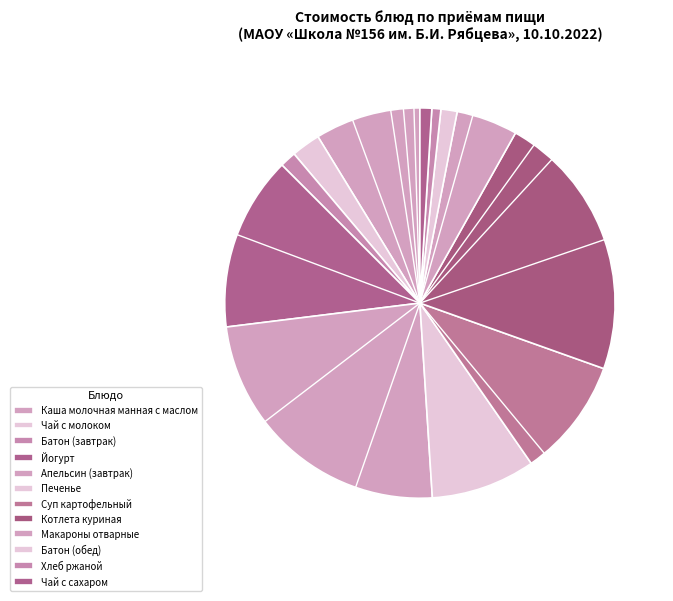

Is the sum of Суп картофельный and Апельсин (завтрак) greater than half?

No